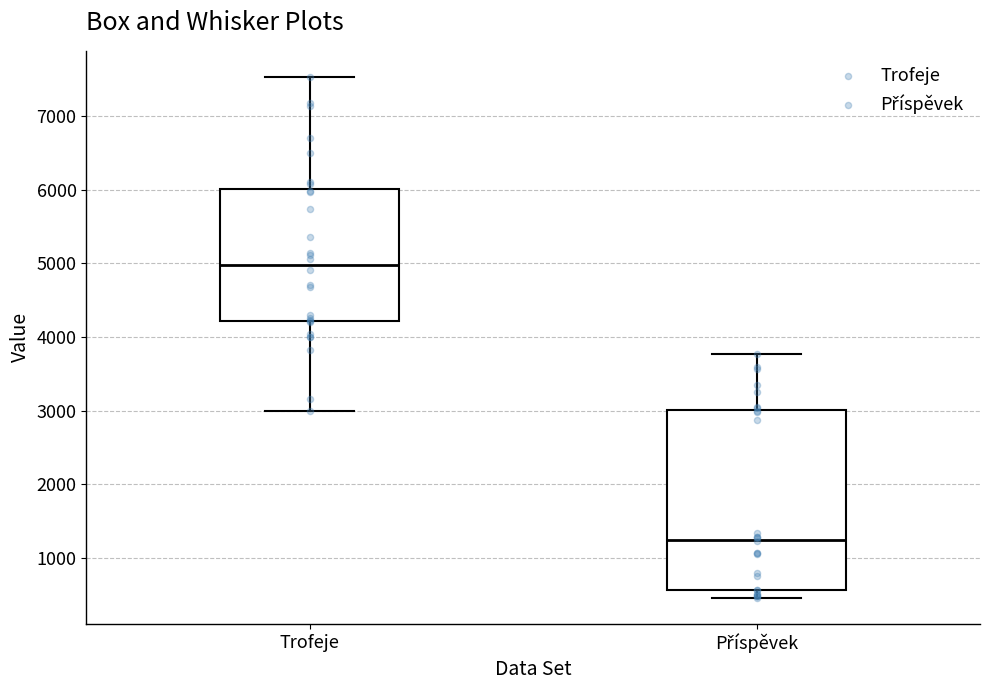

Which box is the tallest, from its lower edge to its upper edge?

Příspěvek